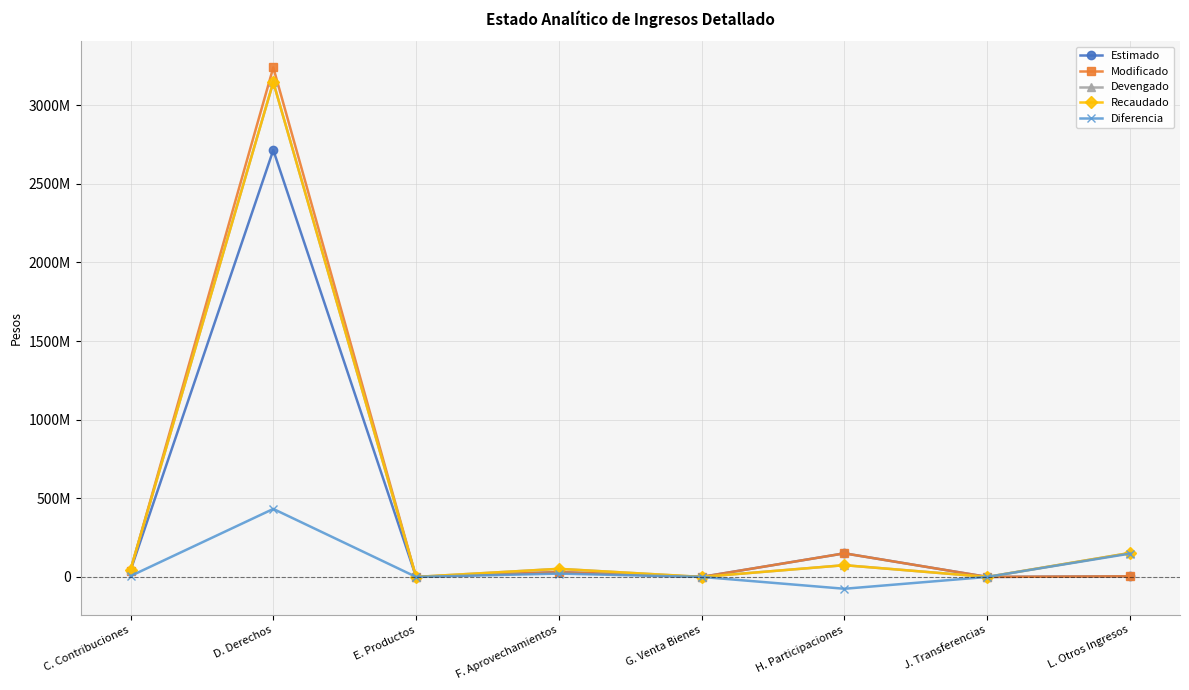

What is the value of the Recaudado point at the 4th from the left?

51499258.8